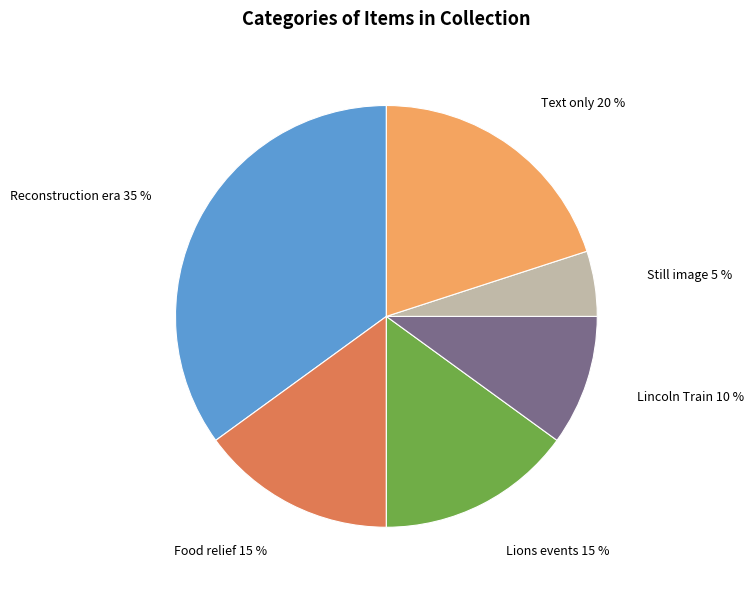

Is Lions events the majority of the pie?

No